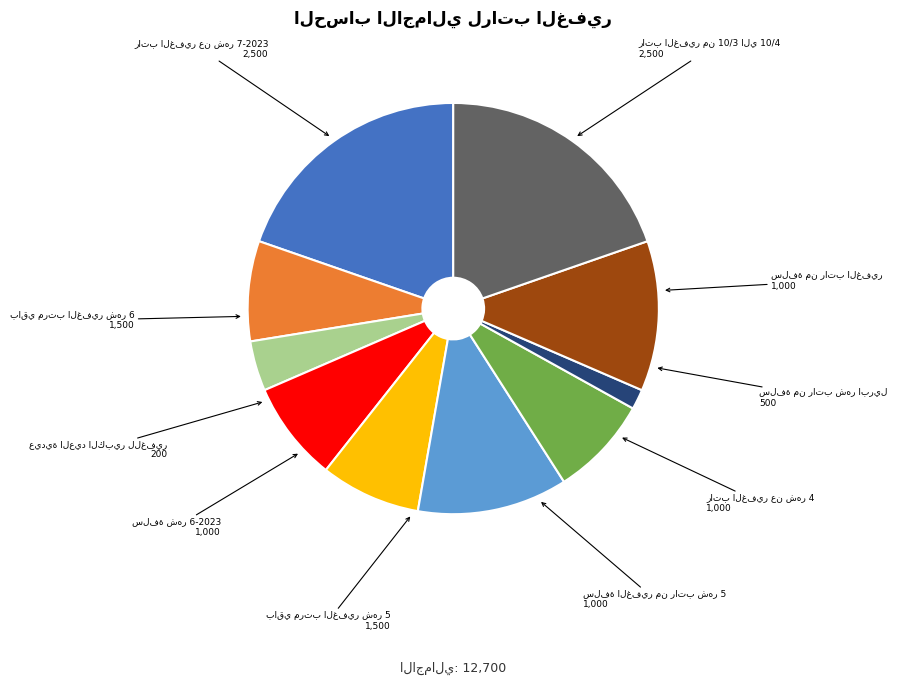

Does any single category account for the majority?

No